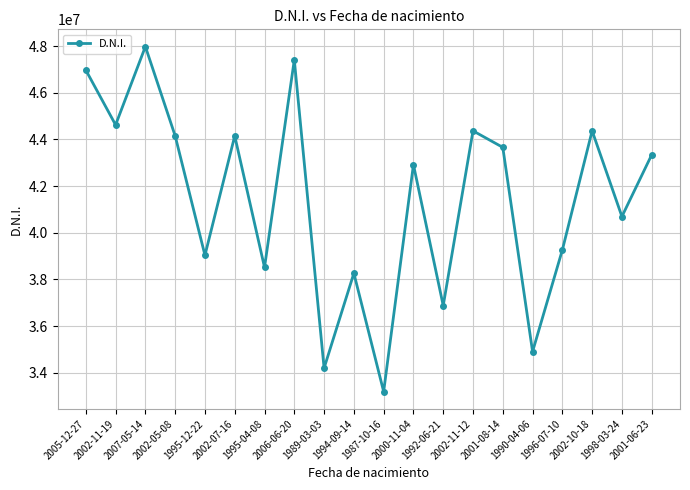

Which category has the lowest value across all series?

1987-10-16